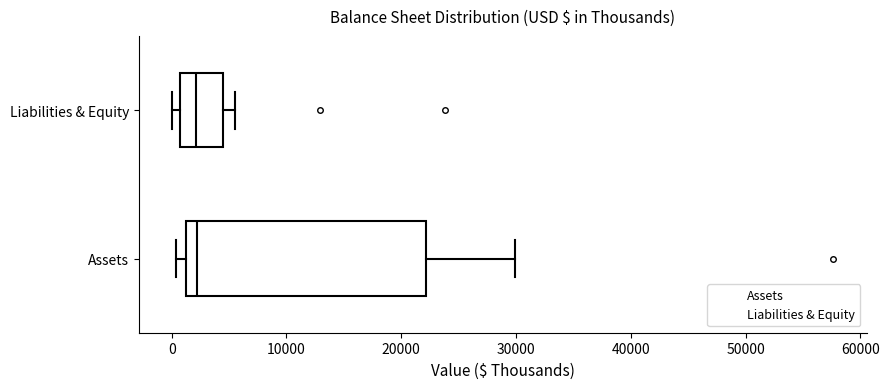

Where is the right edge of the box for Liabilities & Equity on the x-axis? The values are not printed on the chart, so give them approximately, as read against the axis.

5000